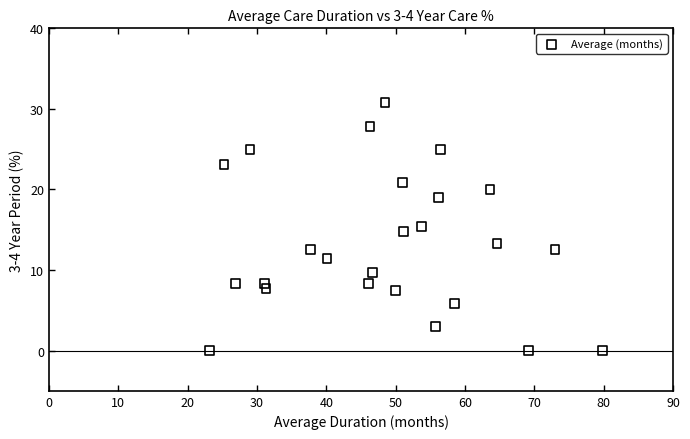

What is the range of X values (max minus min)?

56.6